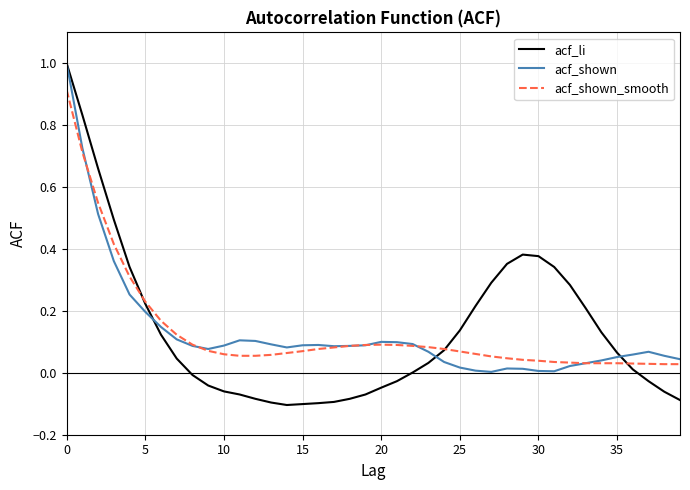

Which series has the largest range (max minus min)?

acf_li